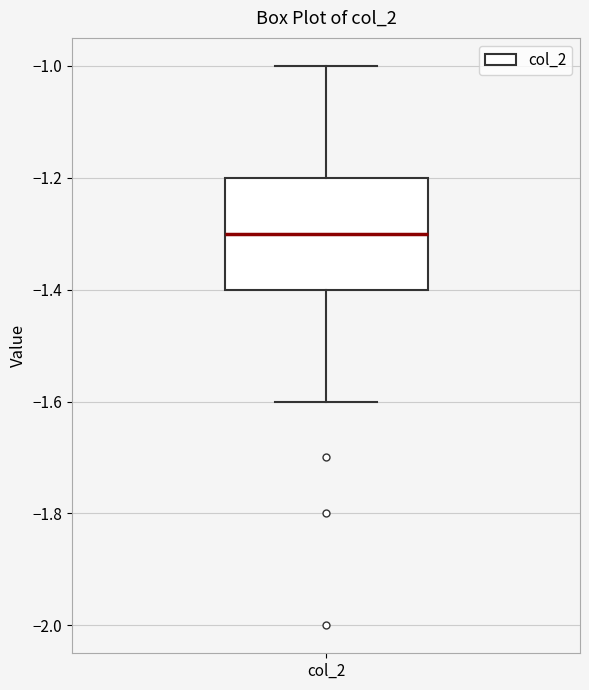

Where does the upper whisker of the box for col_2 end on the y-axis? The values are not printed on the chart, so give them approximately, as read against the axis.

-1.0